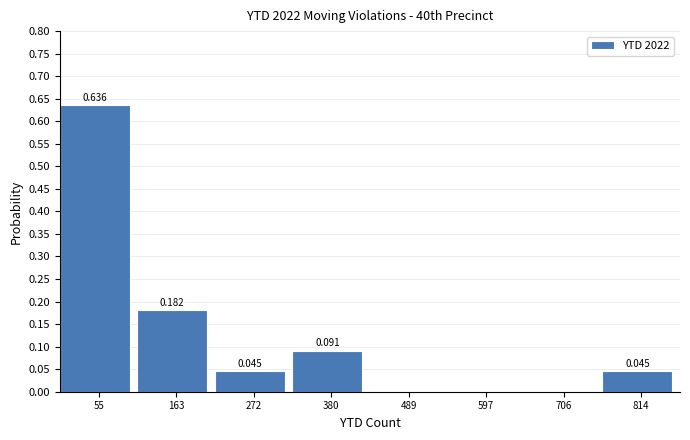

Which range on the x-axis has the tallest bar?

0 to 100